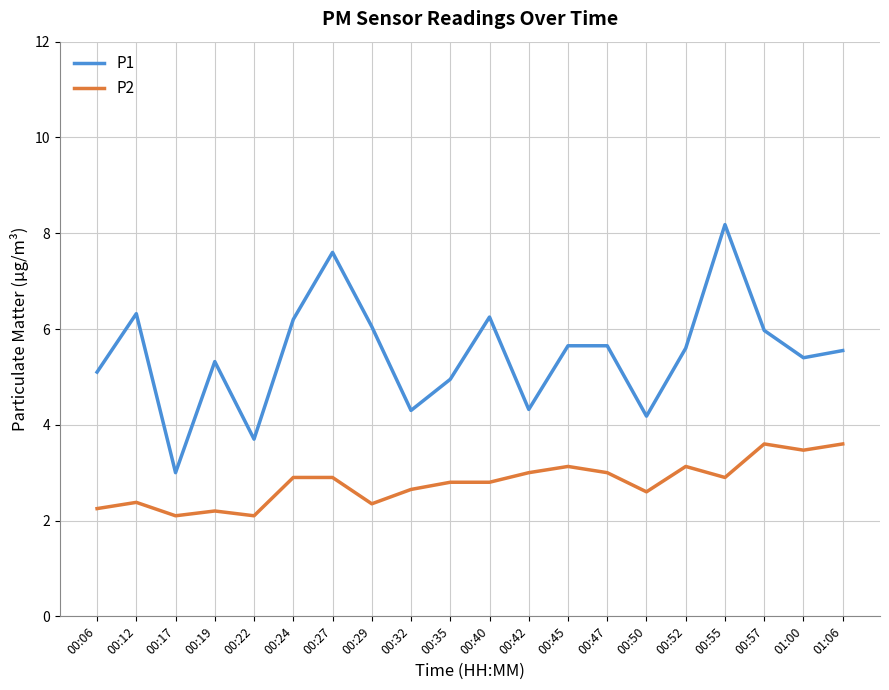

True or false: P1 has a value of 4.2 at 00:17.

False